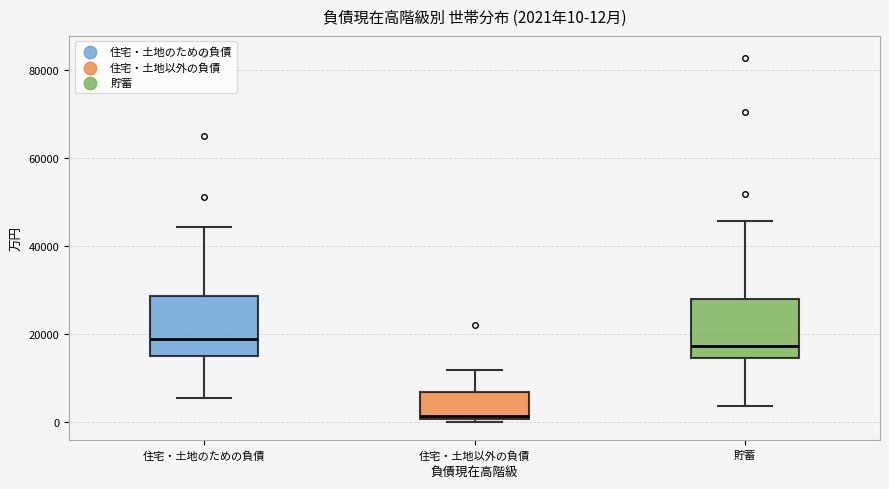

Which box has the lowest median line?

住宅・土地以外の負債